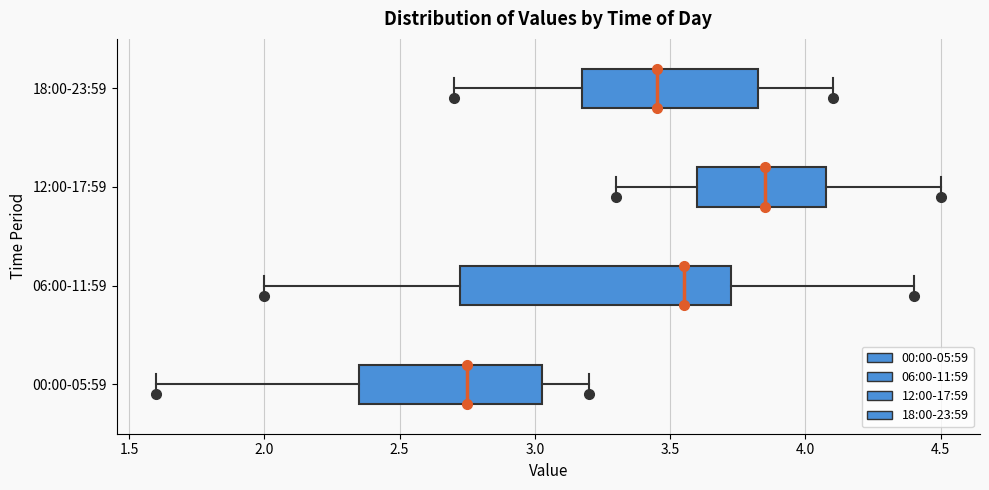

Which box's median line is the furthest to the left?

00:00-05:59